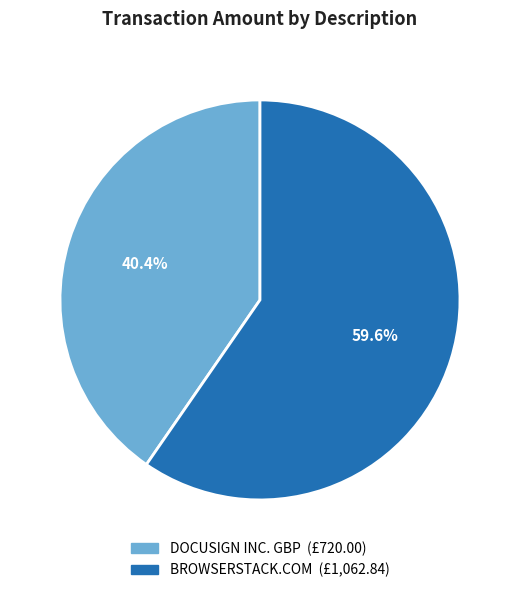

To the nearest percent, what portion does DOCUSIGN INC. GBP represent?

40%